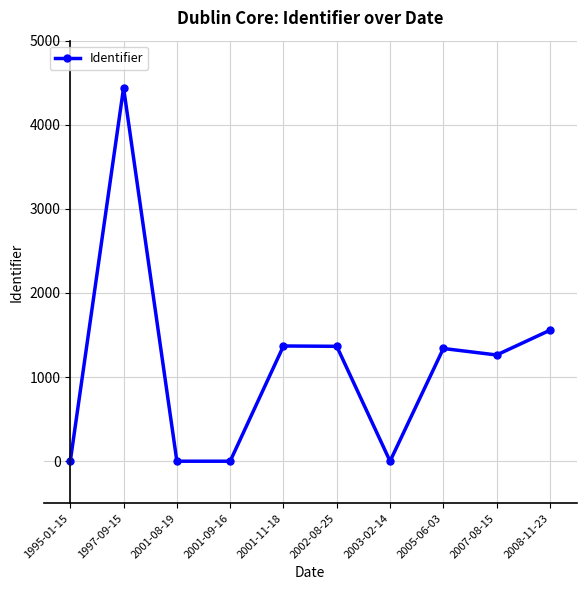

Count the number of data series in this chart.

1